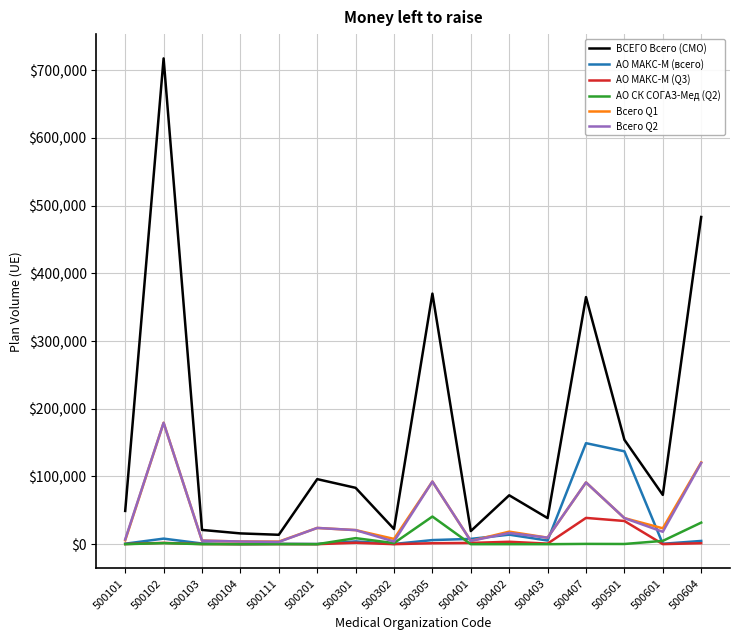

Which series has the largest total across all categories?

ВСЕГО Всего (СМО)